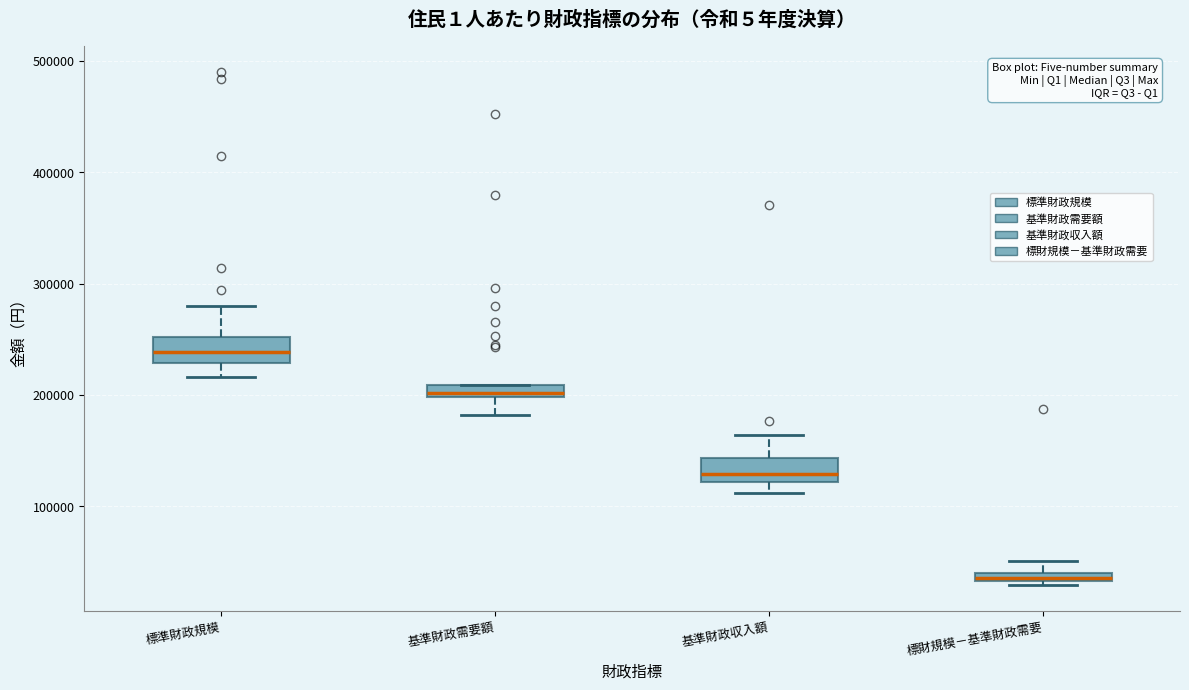

Where is the upper edge of the box for 基準財政収入額 on the y-axis? The values are not printed on the chart, so give them approximately, as read against the axis.

140000